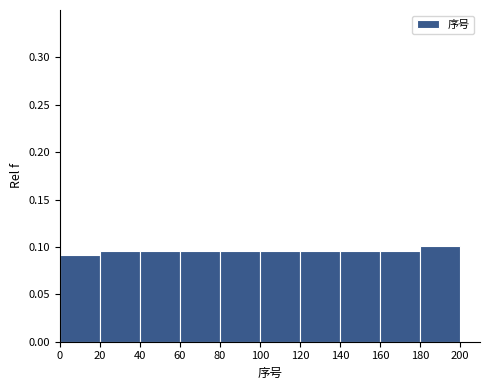

Reading left to right, transcribe this chart: for each bar, give the range it covers on the x-axis and its height. The values are not printed on the chart, so give them approximately, as read against the axis.

0 to 20: 0.090
20 to 40: 0.095
40 to 60: 0.095
60 to 80: 0.095
80 to 100: 0.095
100 to 120: 0.095
120 to 140: 0.095
140 to 160: 0.095
160 to 180: 0.095
180 to 200: 0.100